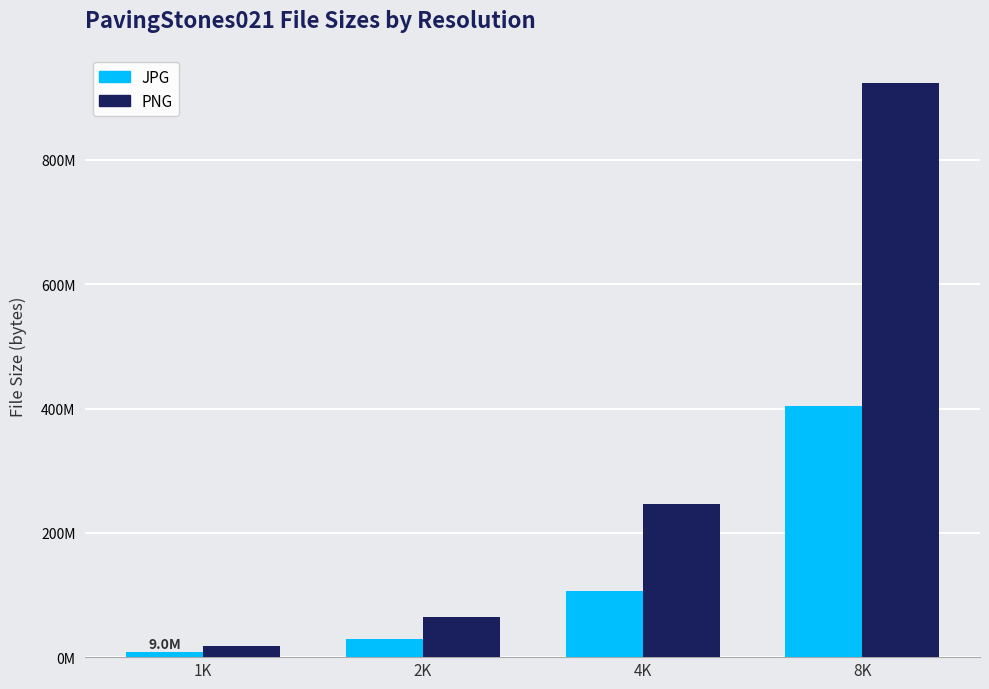

True or false: JPG has a value of 106125319 at 4K.

True